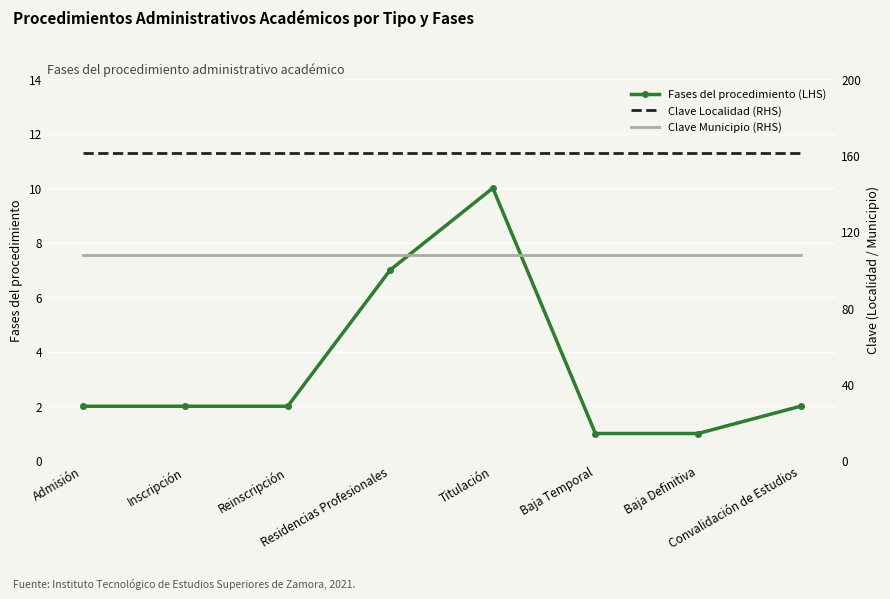

What are all the series names shown in the legend?

Fases del procedimiento (LHS), Clave Localidad (RHS), Clave Municipio (RHS)